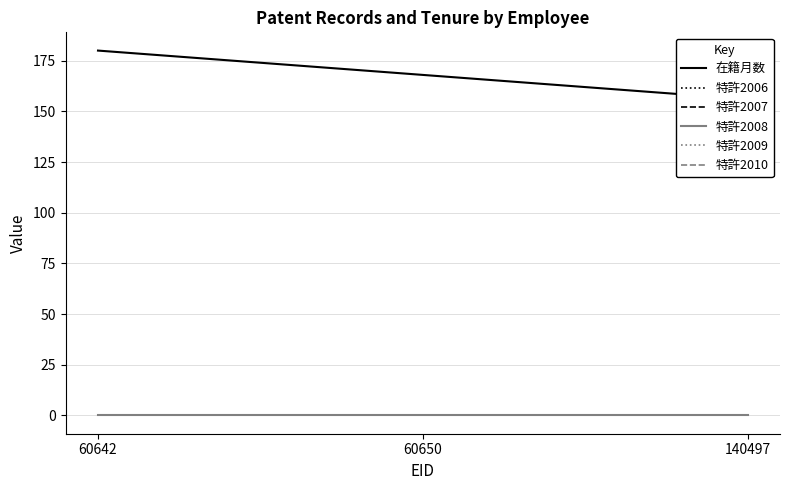

At how many categories does at least one series exceed 174?

1